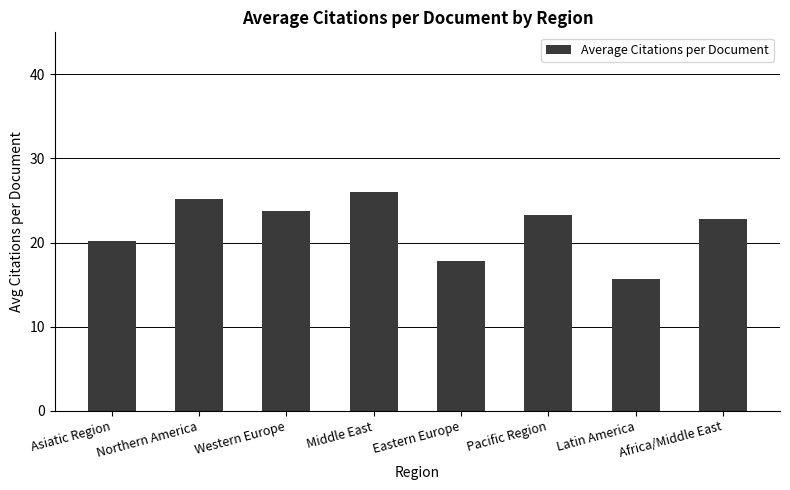

Which has a higher value, Middle East or Eastern Europe?

Middle East